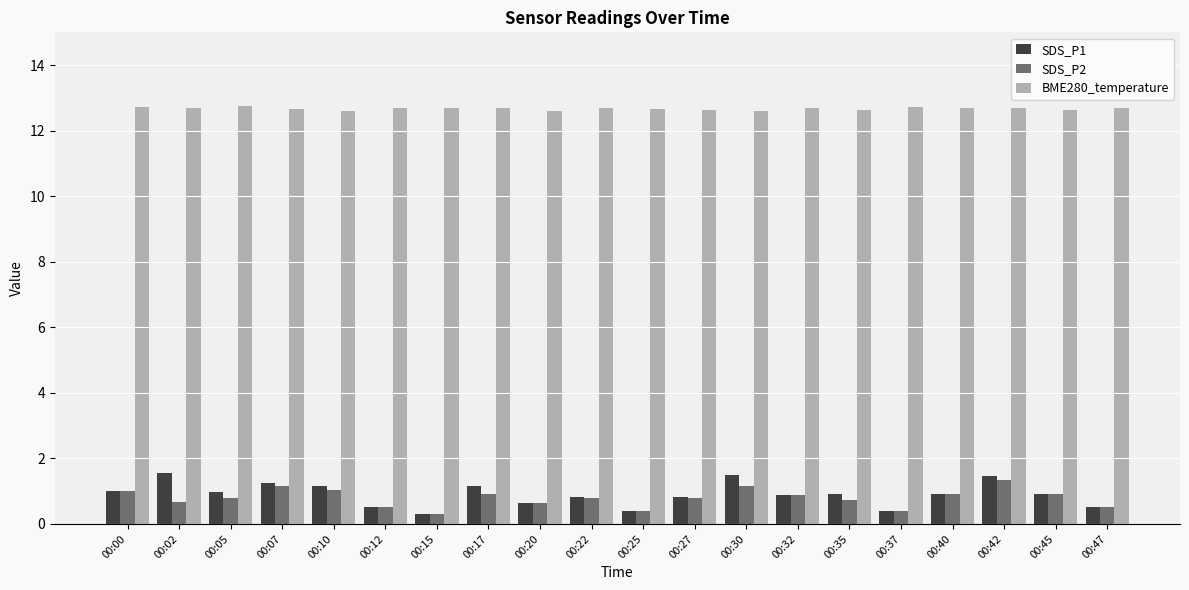

What is the value of the SDS_P2 bar at the 5th from the left?

1.1